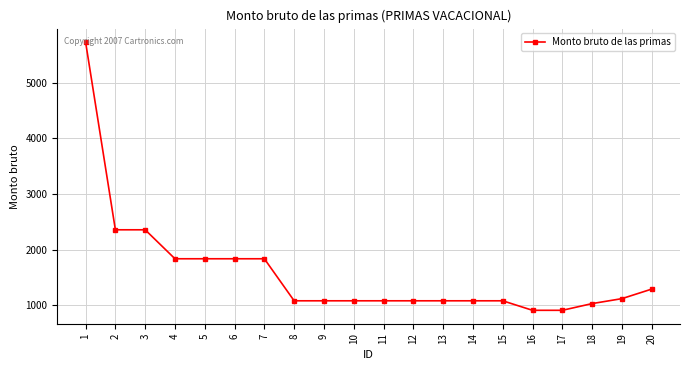

What is the greatest value displayed?

5732.8